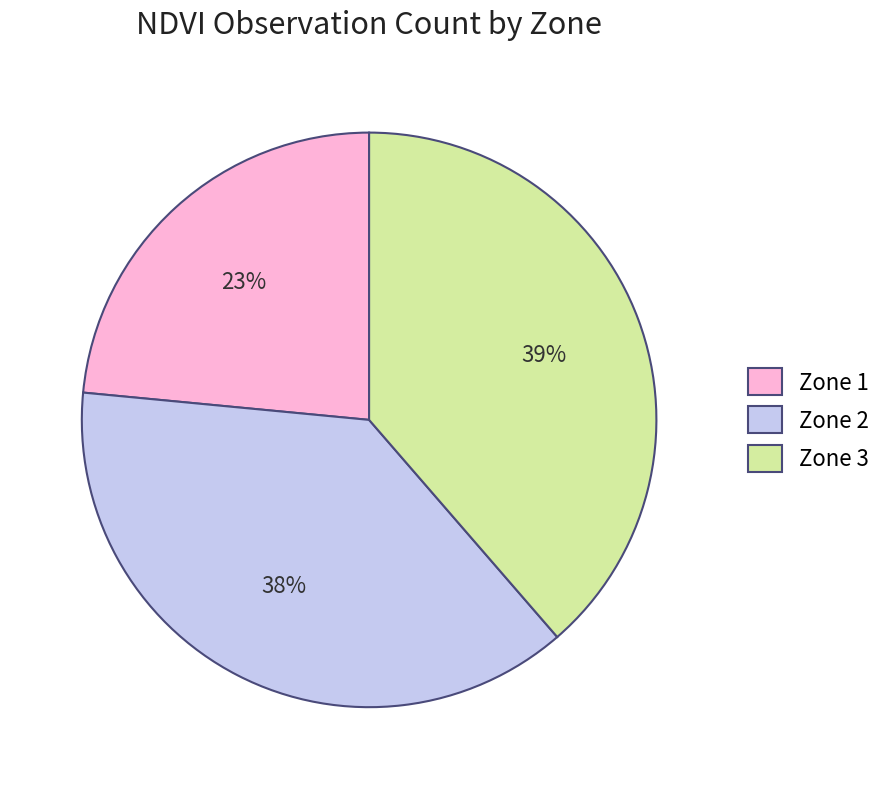

To the nearest percent, what percentage of the pie is Zone 1?

23%